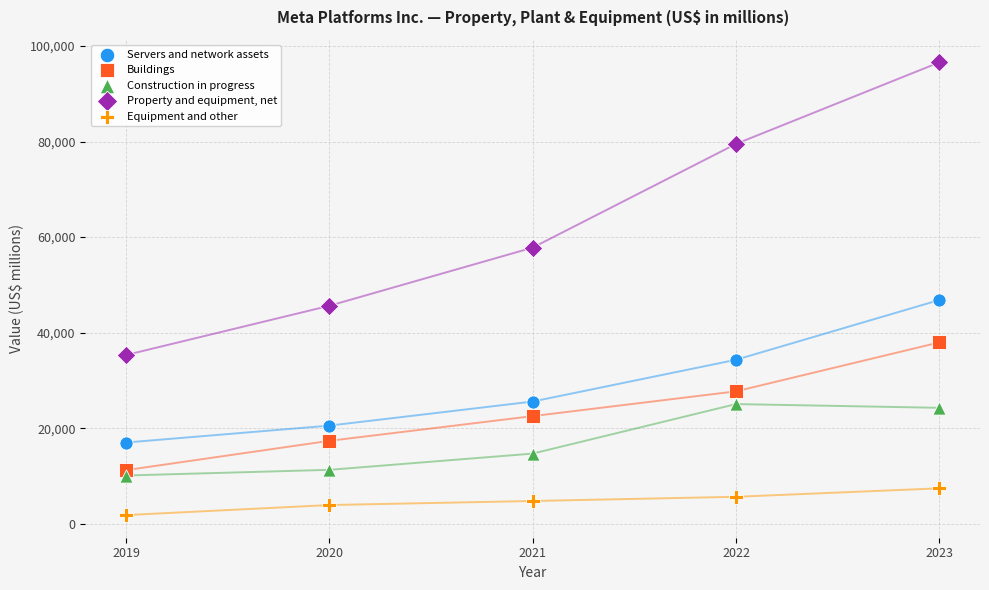

Across all data points, what is the range of Y values (max minus min)?

94774